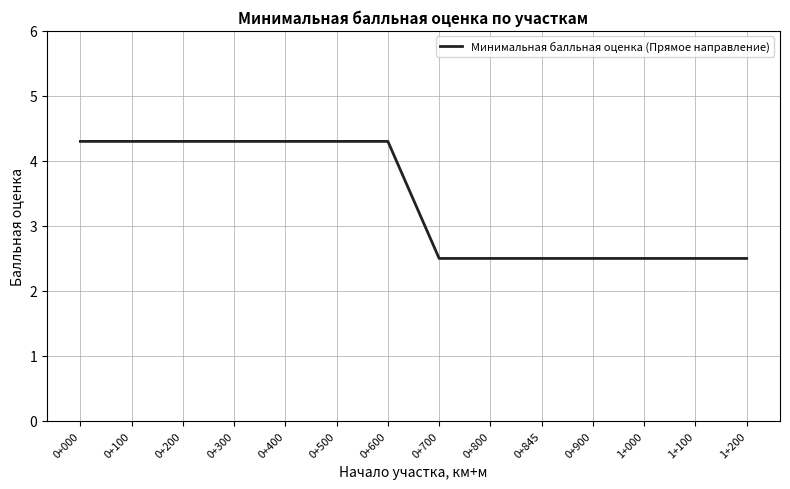

True or false: the data shows 2.5 at 0+700.

True